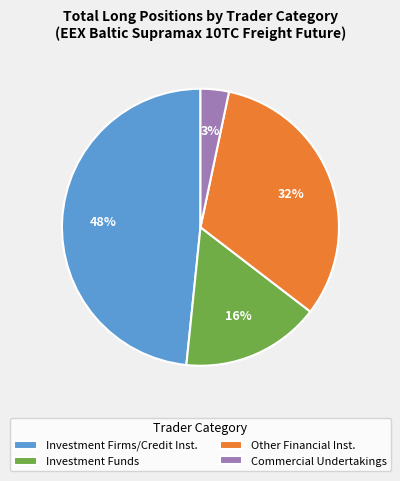

Rank the categories by value from lowest to highest.

Commercial Undertakings, Investment Funds, Other Financial Inst., Investment Firms/Credit Inst.